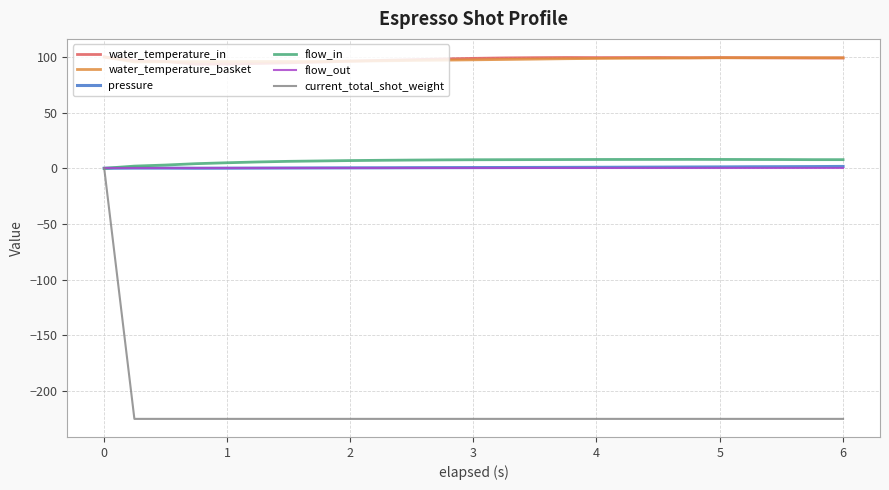

Which series has the largest range (max minus min)?

current_total_shot_weight